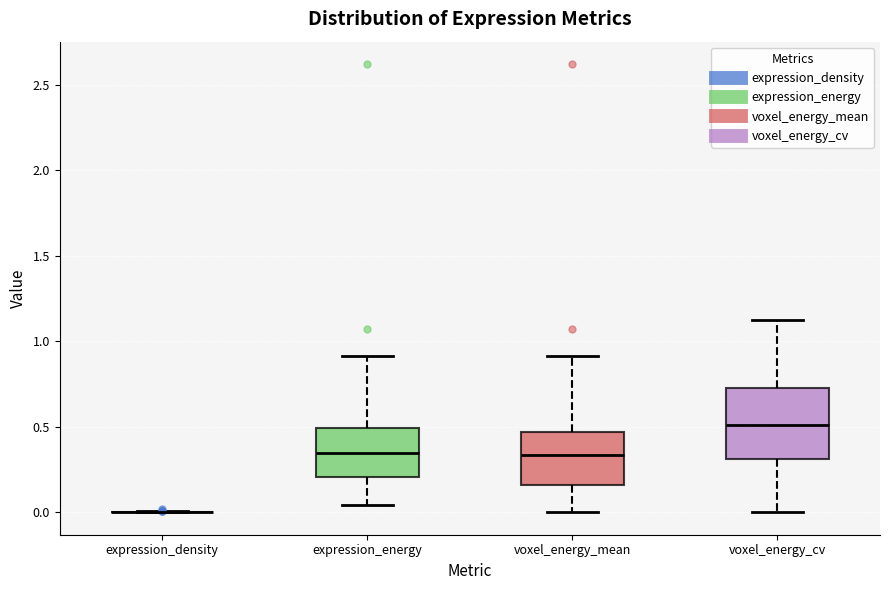

Where does the lower whisker of the box for voxel_energy_mean end on the y-axis? The values are not printed on the chart, so give them approximately, as read against the axis.

0.00